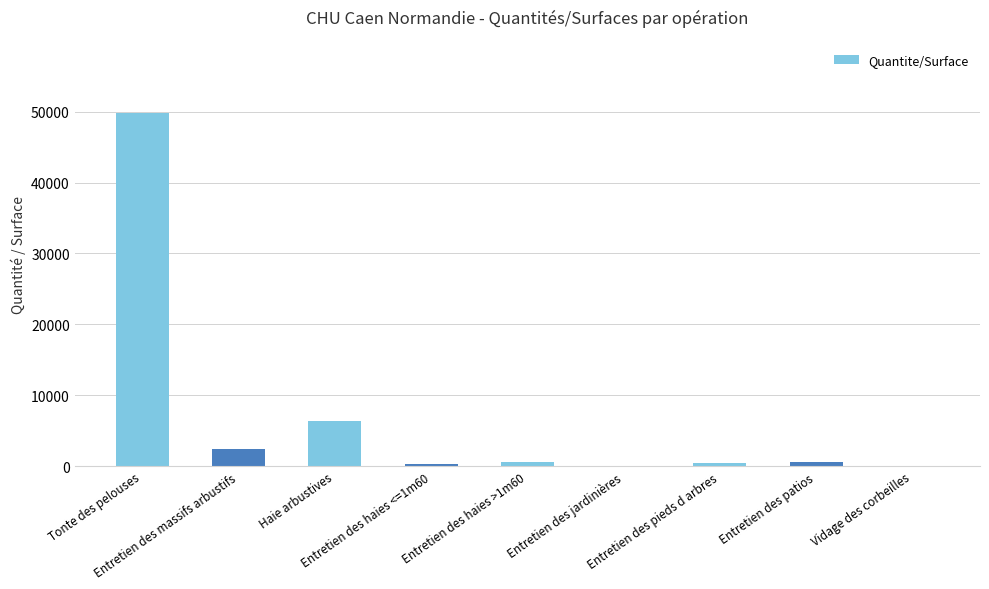

What is the sum of all values?

60775